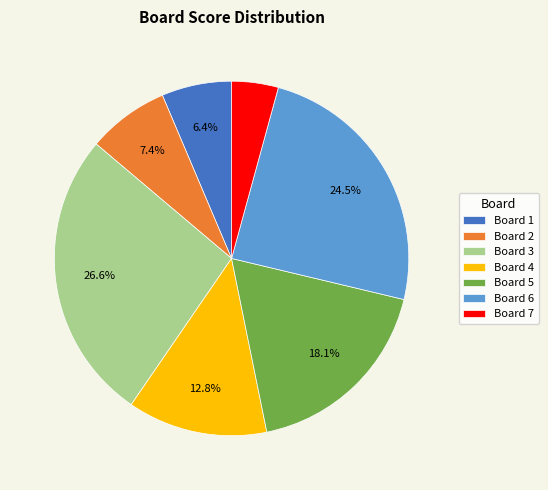

Which has a higher value, Board 1 or Board 5?

Board 5